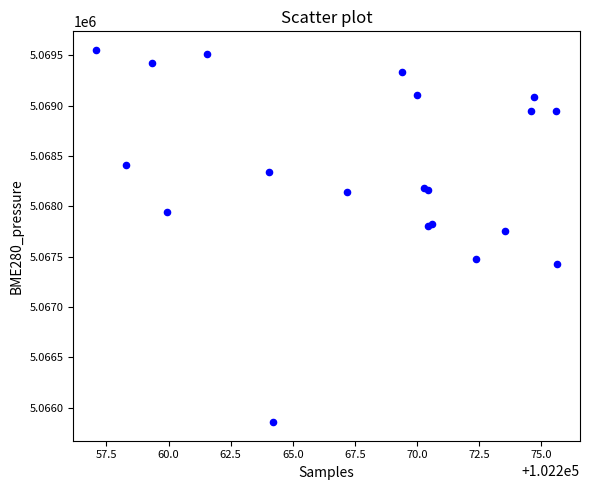

What Y value in the scatter plot is closest to 5067705?

5067757